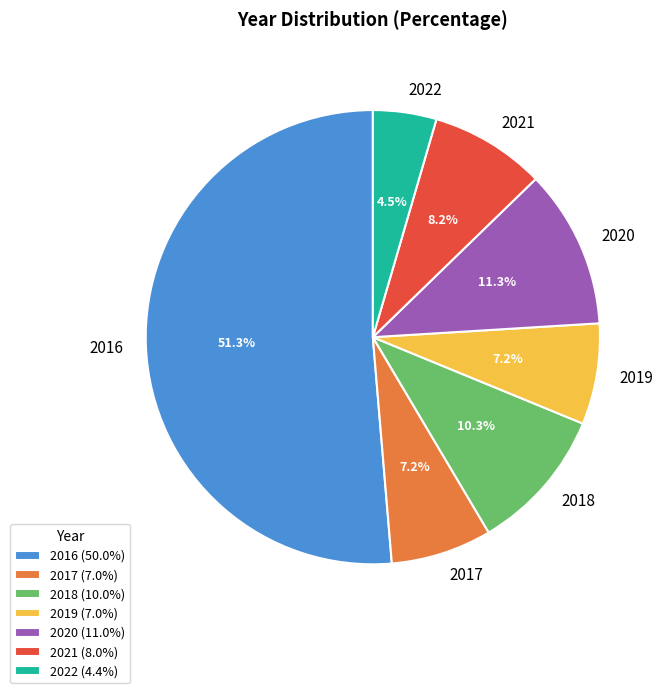

How many segments does this pie chart have?

7